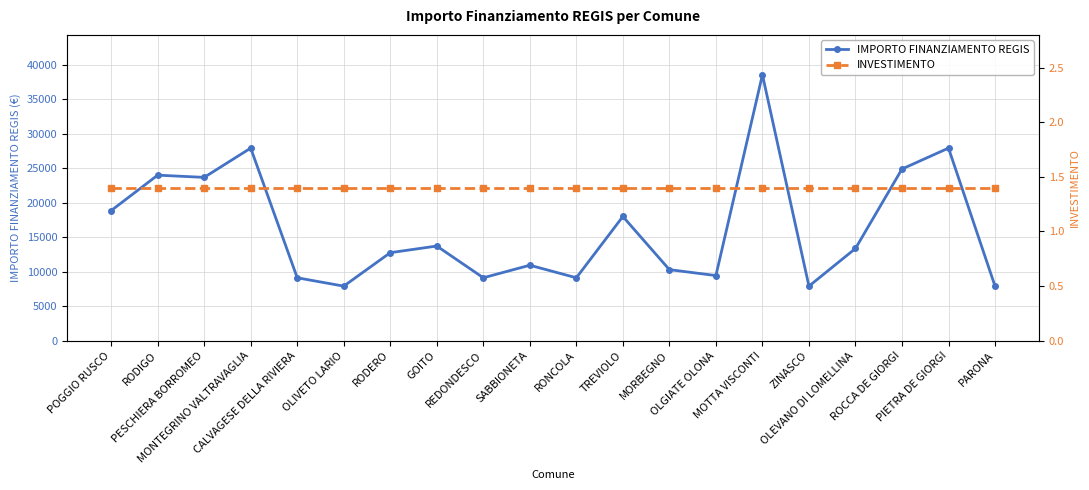

True or false: IMPORTO FINANZIAMENTO REGIS and INVESTIMENTO cross at least once.

False